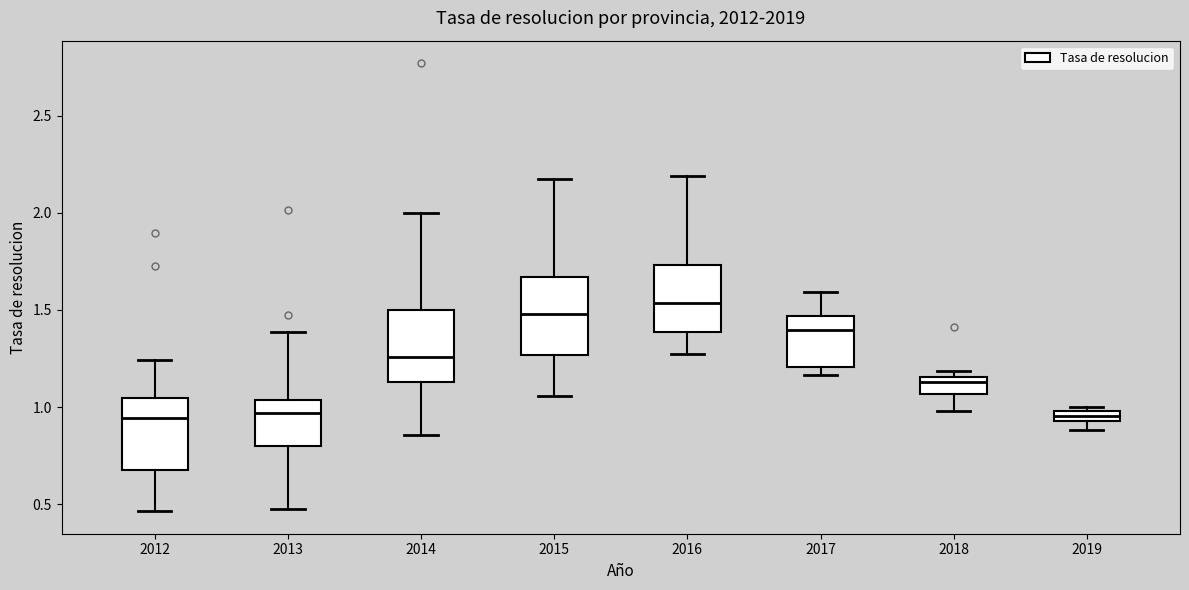

Which box's median line is the highest?

2016